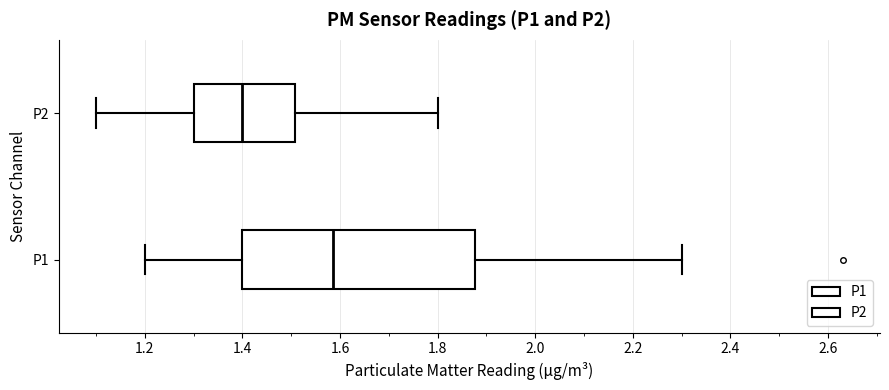

Comparing the boxes themselves (not the whiskers), which one is the widest?

P1